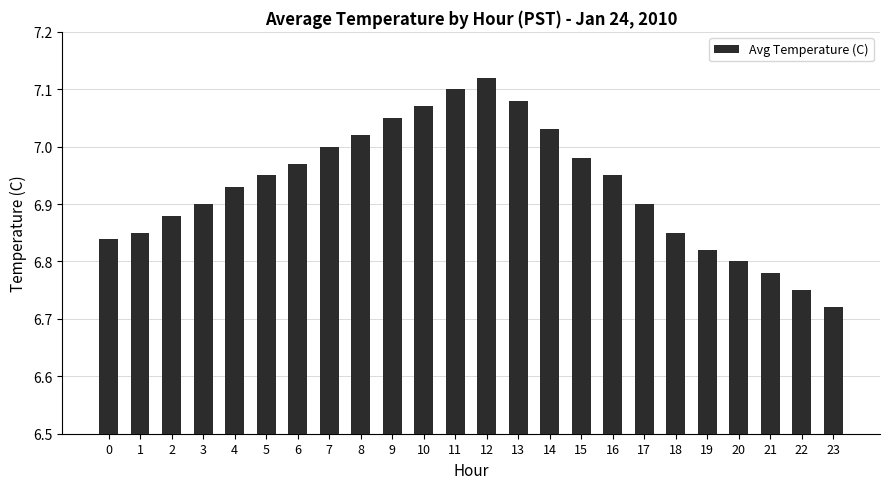

Which label corresponds to the smallest value in the chart?

23